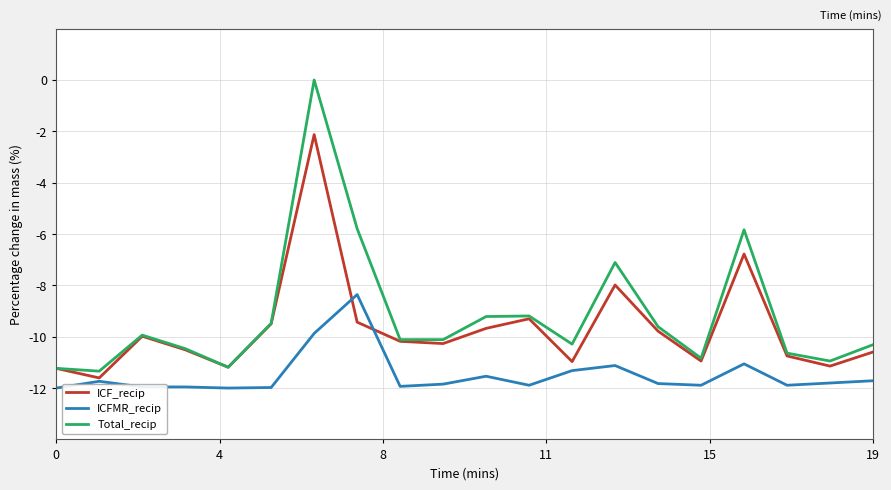

What is the difference between the maximum and minimum values in the Total_recip series?

11.3